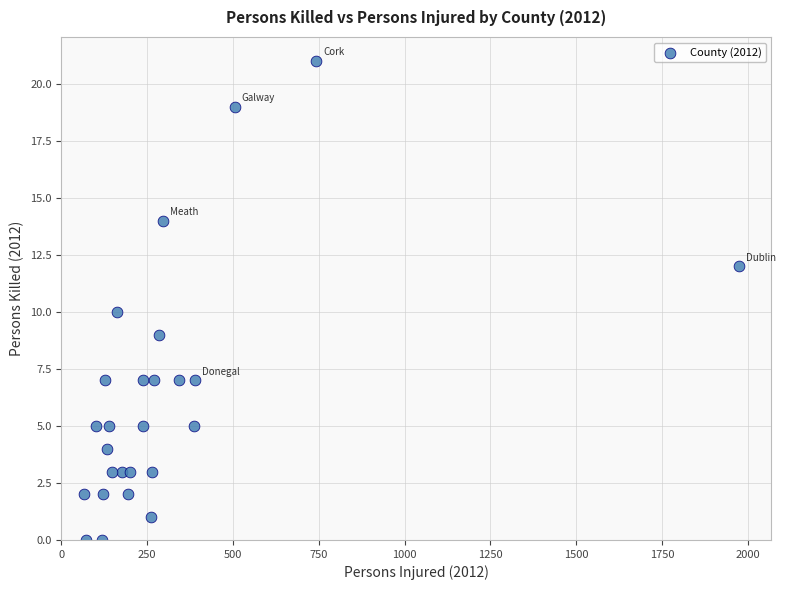

What is the range of Y values (max minus min)?

21